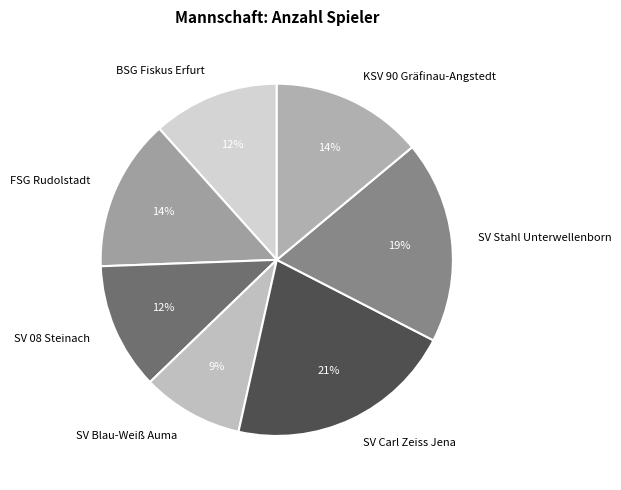

Do FSG Rudolstadt and KSV 90 Gräfinau-Angstedt together represent more than half of the pie?

No